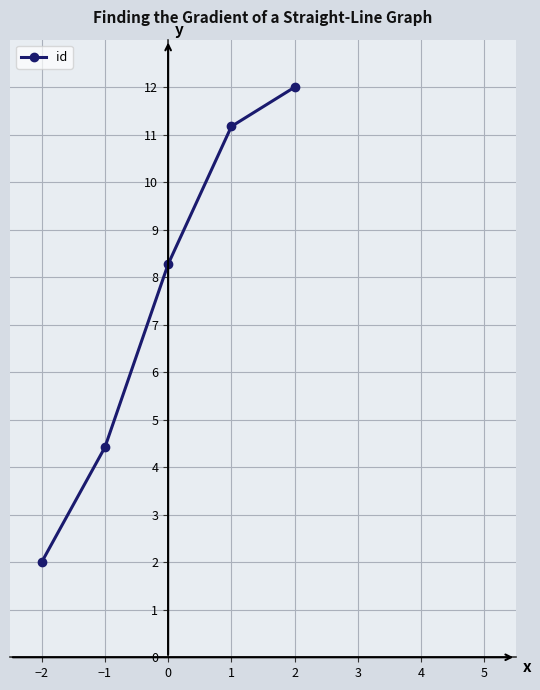

What is the change in value from 1 to 2?

+0.8